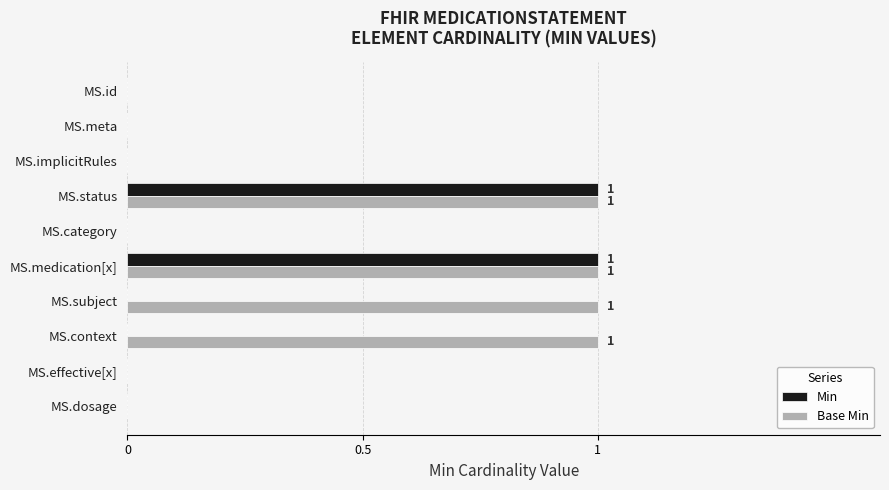

How many categories are shown in the chart?

10